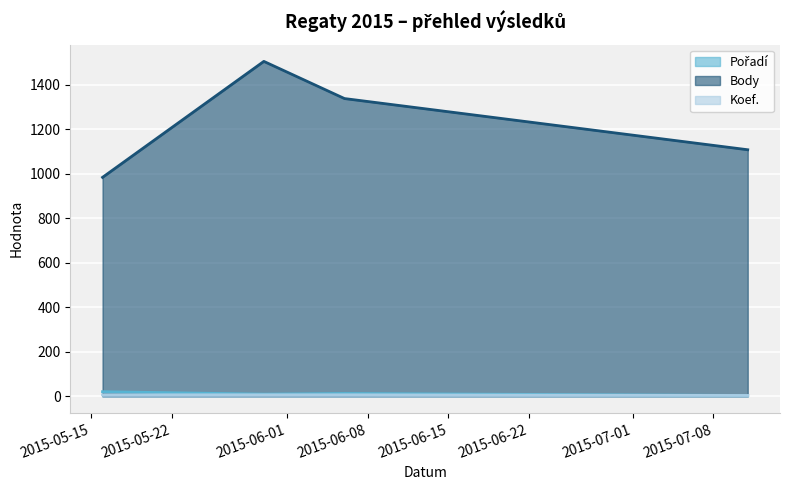

What is the label of the 1st point from the right?

2015-07-11